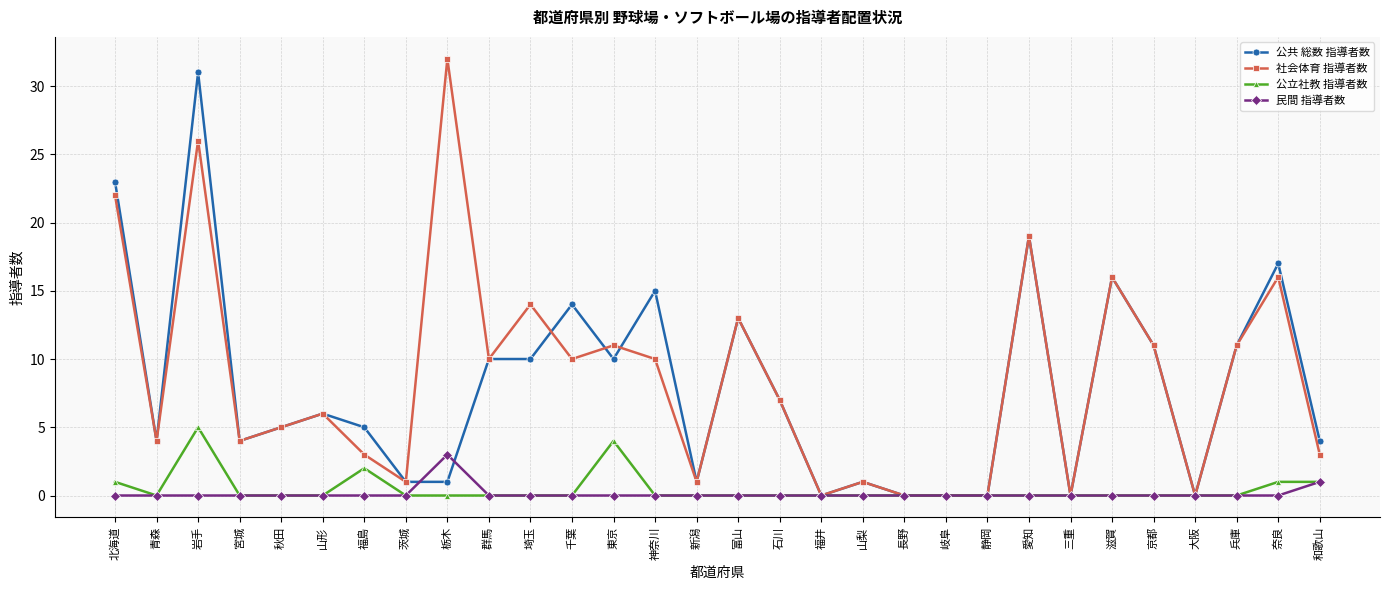

What is the average value of the 社会体育 指導者数 series?

9